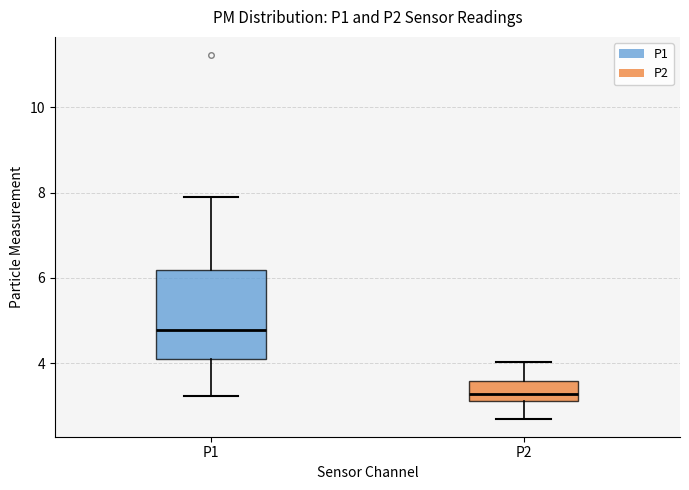

Where is the lower edge of the box for P1 on the y-axis? The values are not printed on the chart, so give them approximately, as read against the axis.

4.2